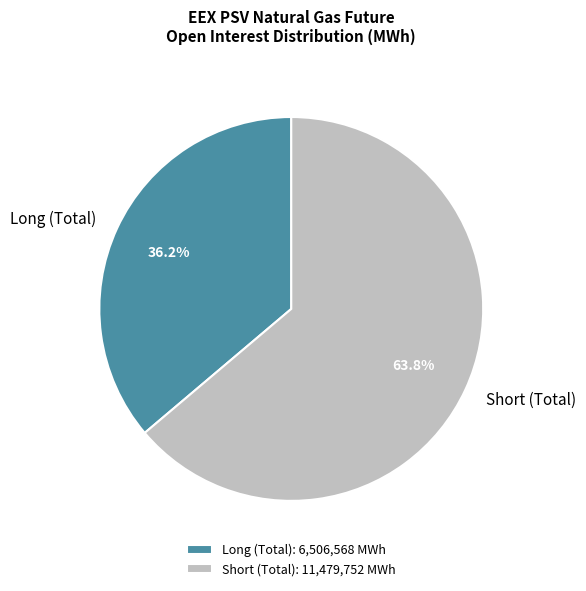

Approximately how many times larger is the value at Short (Total) compared to Long (Total)?

1.8